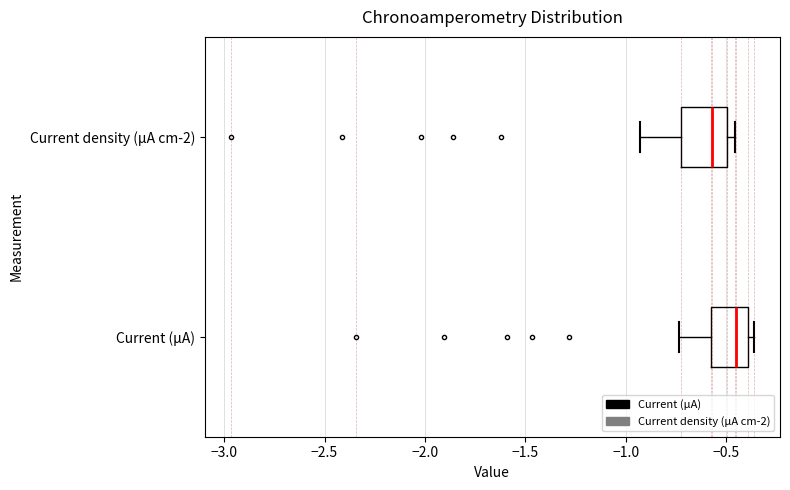

Reading bottom to top, read every box against the x-axis: the position of its median line, the range the box covers, and the ends of its whiskers. The values are not printed on the chart, so give them approximately, as read against the axis.

Current (µA): median -0.45, box -0.55 to -0.40, whiskers -0.75 to -0.35
Current density (µA cm-2): median -0.55, box -0.75 to -0.50, whiskers -0.95 to -0.45